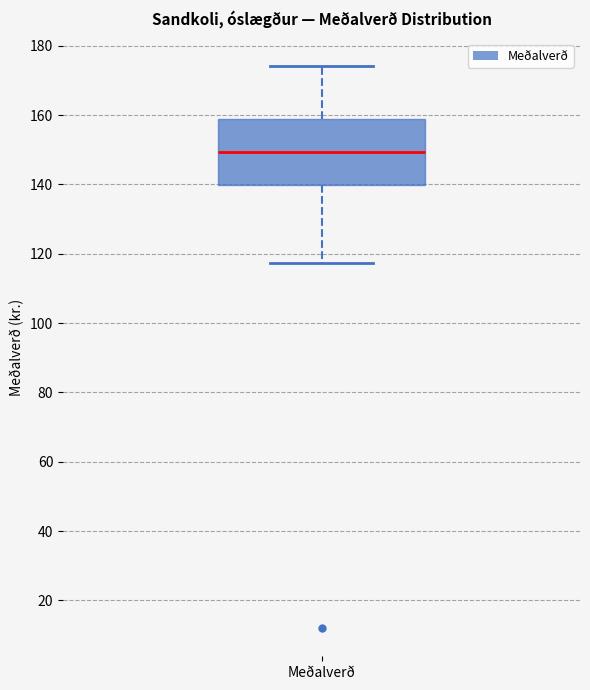

Transcribe this box plot: give where the median line is, the range the box spans, and where the two whiskers end, as read against the y-axis. The values are not printed on the chart, so give them approximately, as read against the axis.

median 150, box 140 to 158, whiskers 118 to 174